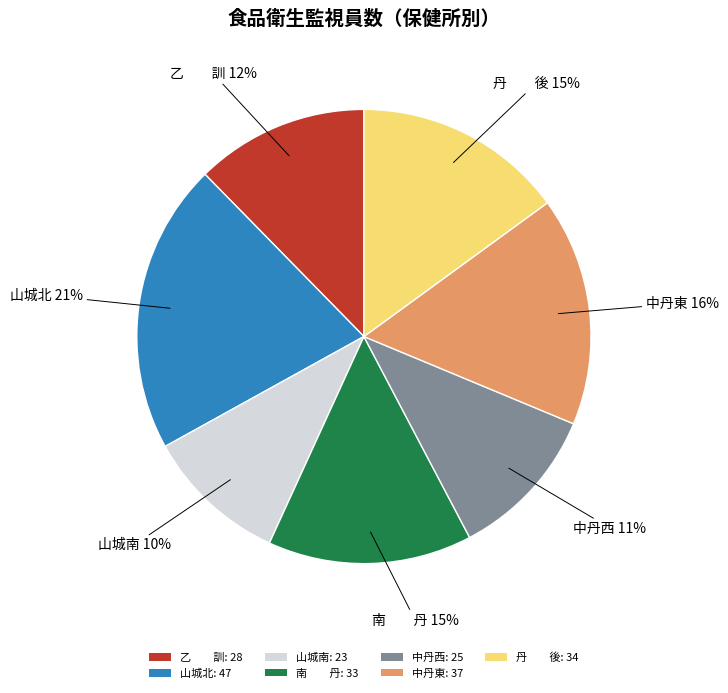

Approximately how many times larger is the value at 山城南 compared to 中丹東?

0.6